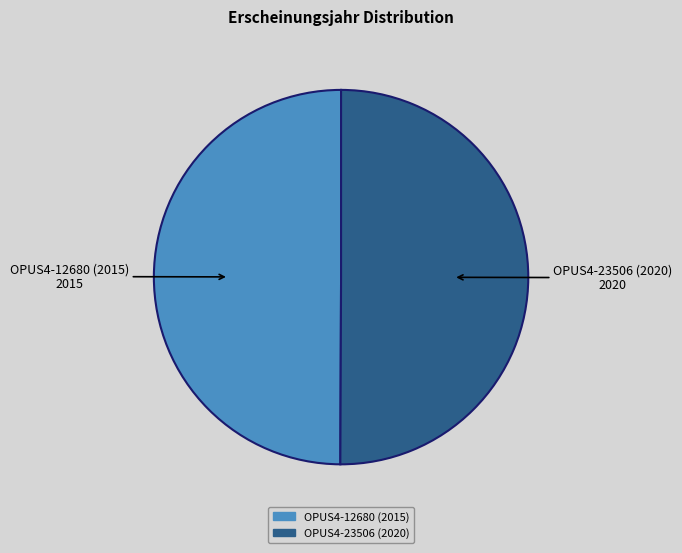

How many segments does this pie chart have?

2